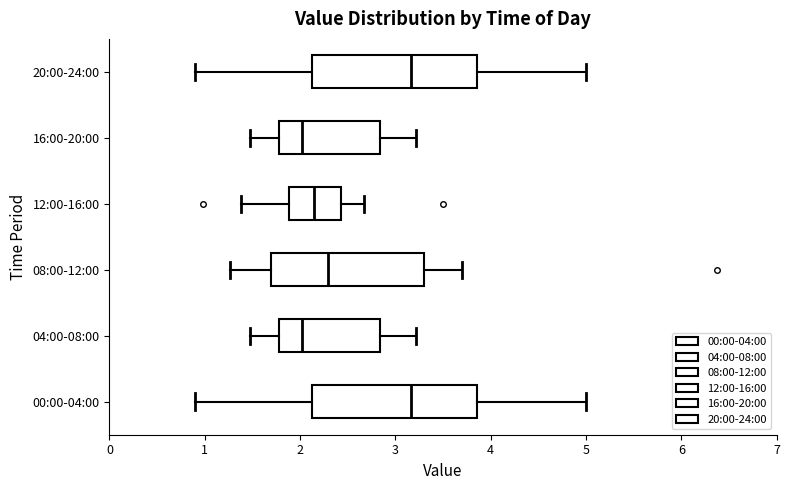

Reading bottom to top, transcribe this box plot: for each box, give where its median line is, the range the box spans, and where its two whiskers end, as read against the x-axis. The values are not printed on the chart, so give them approximately, as read against the axis.

00:00-04:00: median 3.2, box 2.1 to 3.9, whiskers 0.9 to 5.0
04:00-08:00: median 2.0, box 1.8 to 2.8, whiskers 1.5 to 3.2
08:00-12:00: median 2.3, box 1.7 to 3.3, whiskers 1.3 to 3.7
12:00-16:00: median 2.2, box 1.9 to 2.4, whiskers 1.4 to 2.7
16:00-20:00: median 2.0, box 1.8 to 2.8, whiskers 1.5 to 3.2
20:00-24:00: median 3.2, box 2.1 to 3.9, whiskers 0.9 to 5.0